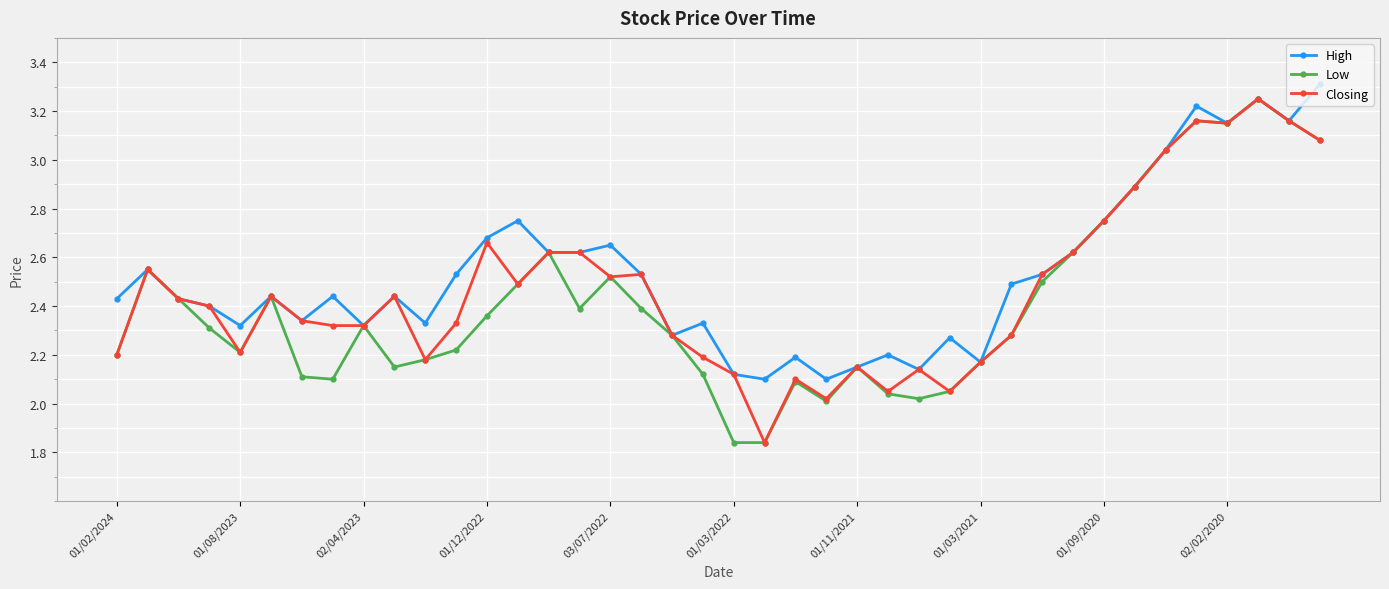

What is the greatest value displayed?

3.3